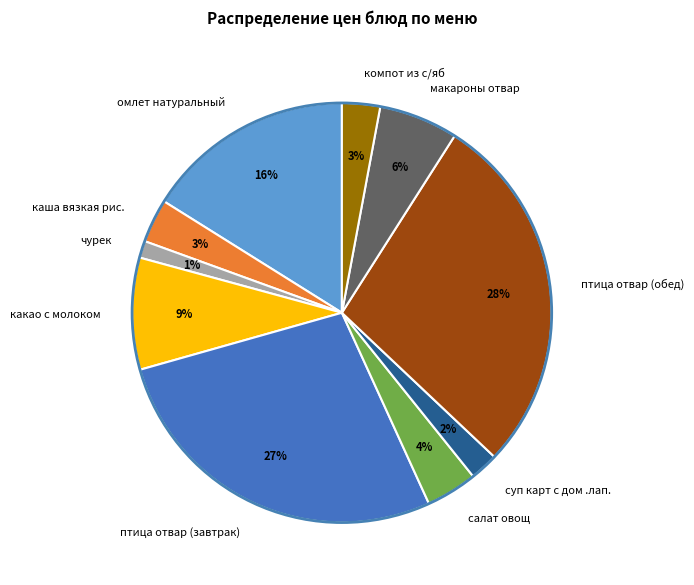

What percentage is the каша вязкая рис. slice, to the nearest percent?

3%